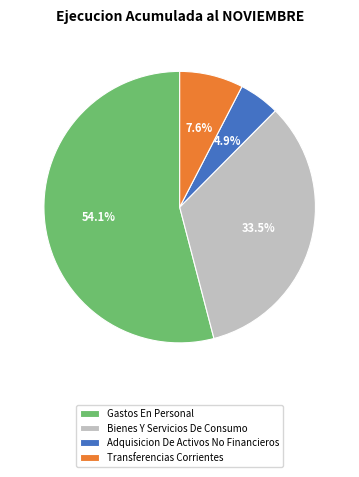

Which slice represents more than half of the pie?

Gastos En Personal